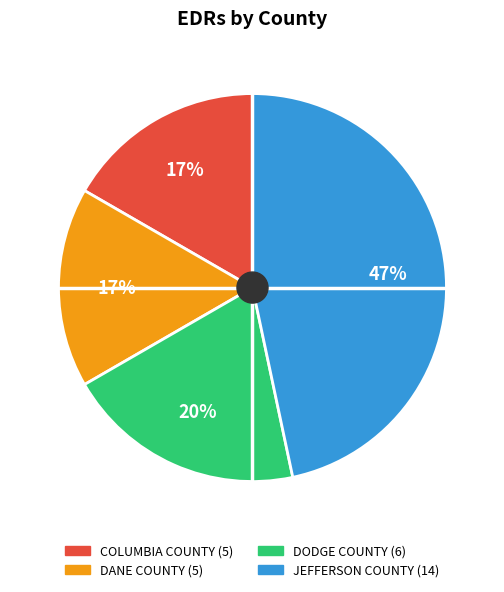

Is there a majority slice in this chart?

No